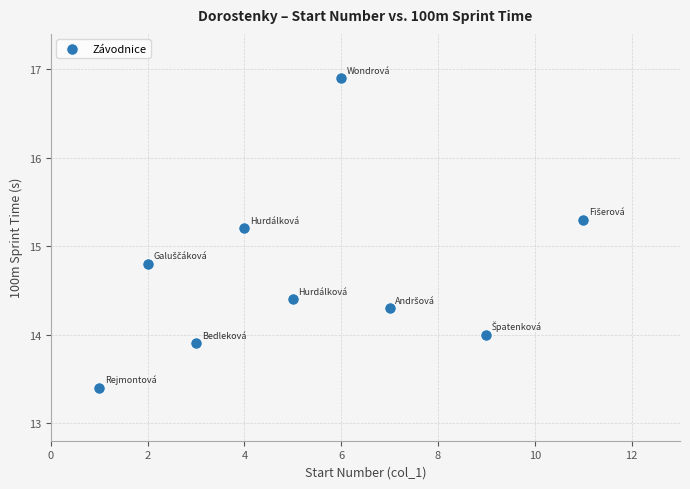

What is the average Y value?

14.7